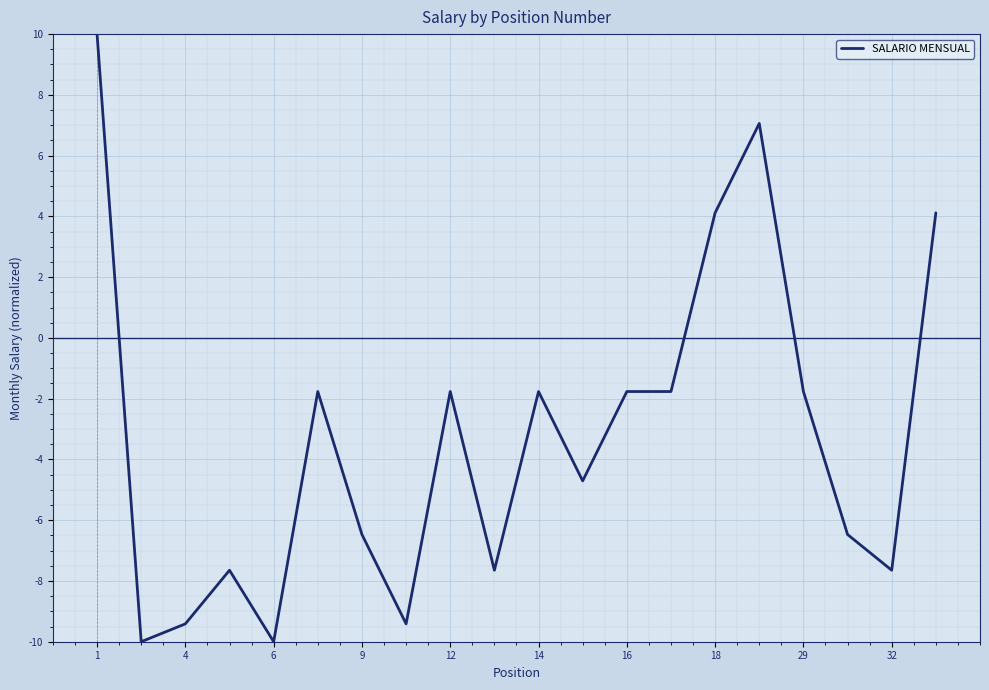

True or false: there are more than 0 points higher than both neighbors.

True